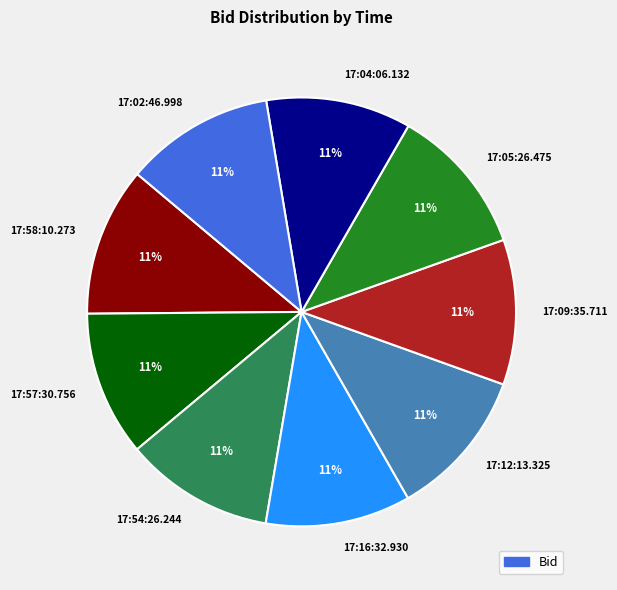

To the nearest percent, what percentage of the pie is 17:16:32.930?

11%